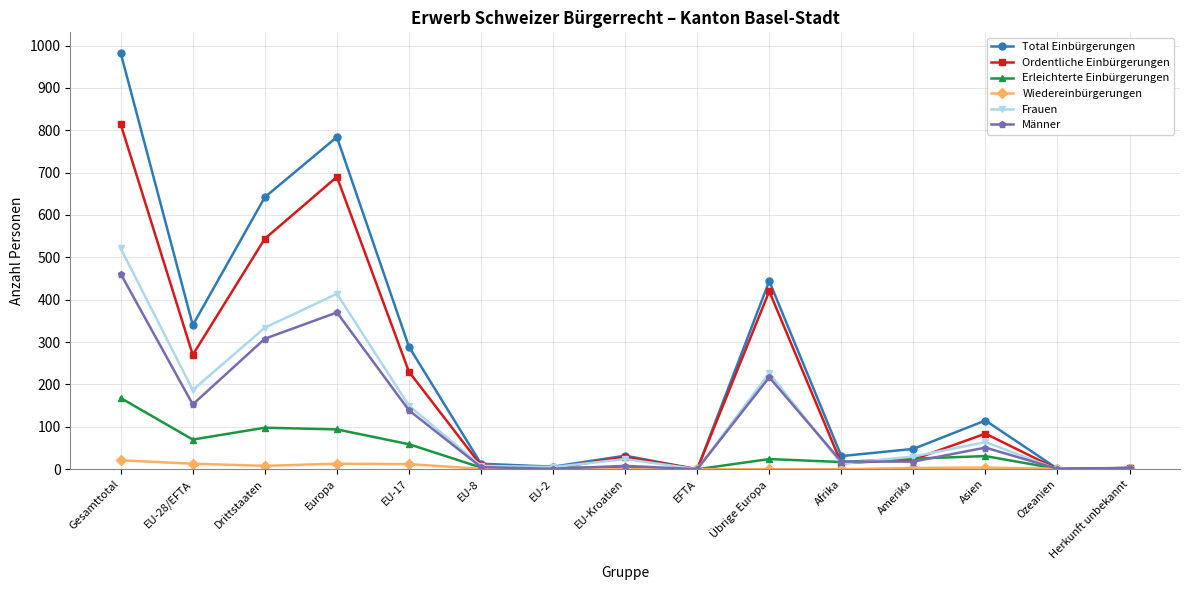

Is it true that Ordentliche Einbürgerungen equals 84 at Asien?

True